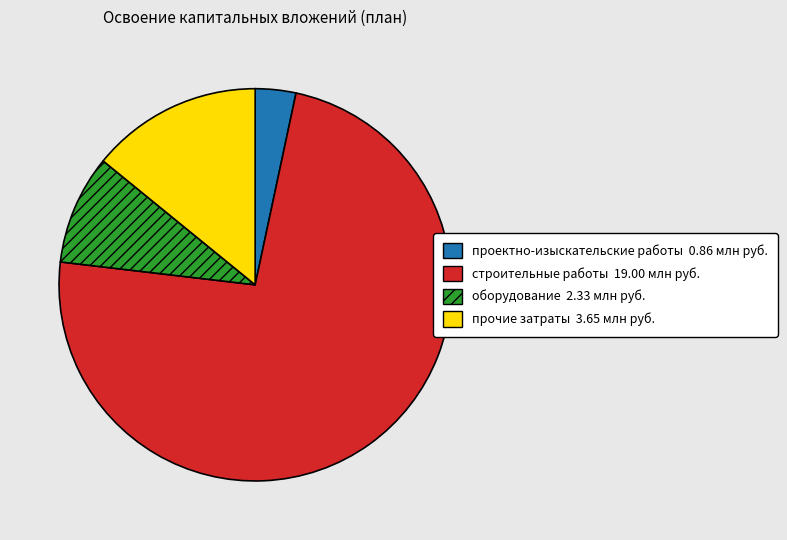

Is there any slice that represents more than half of the pie?

Yes